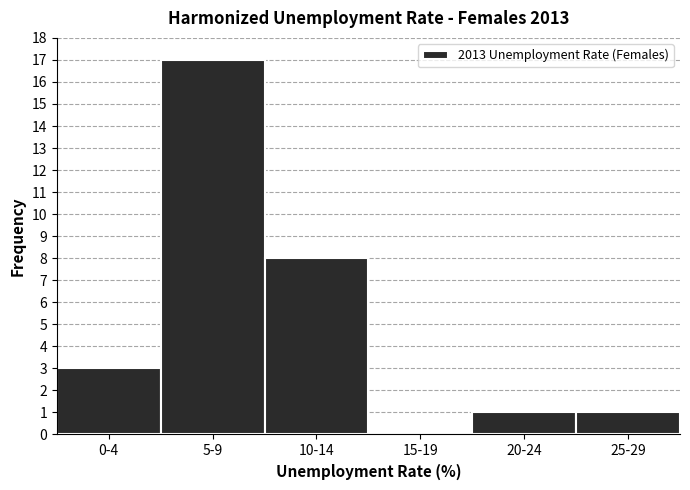

Reading right to left, transcribe all the data shown in this chart.

25-29=1	20-24=1	15-19=0	10-14=8	5-9=17	0-4=3